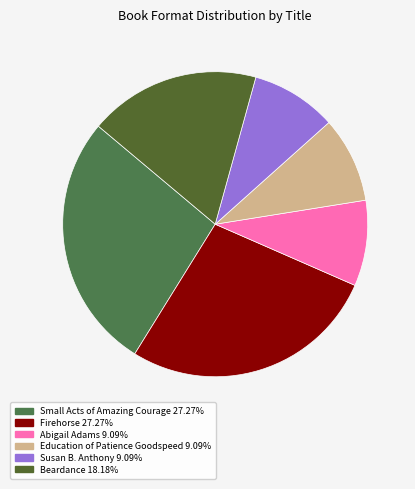

Is it true that Education of Patience Goodspeed is 9% of the pie?

True